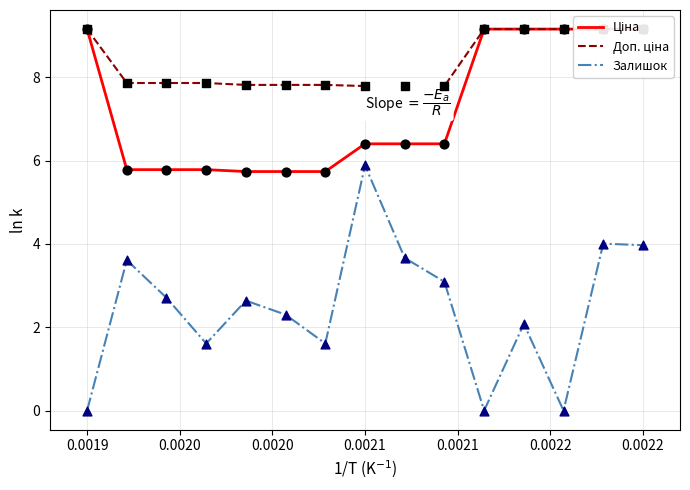

Which series reaches the maximum Y coordinate?

Ціна